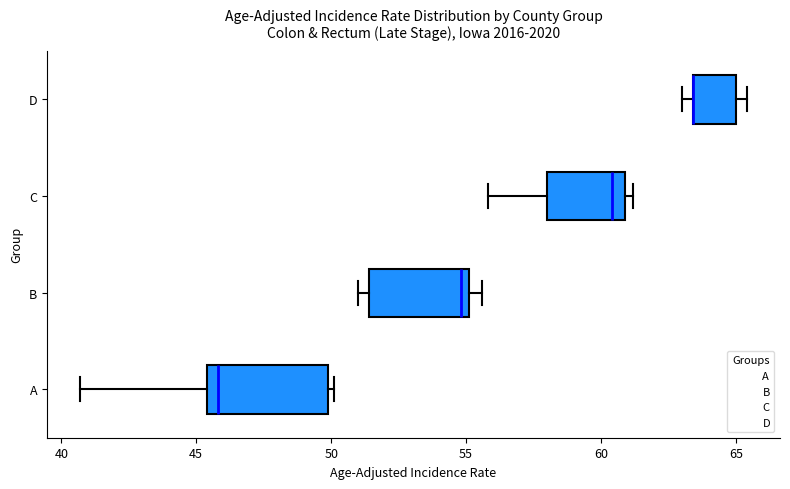

Reading bottom to top, transcribe this box plot: for each box, give where its median line is, the range the box spans, and where its two whiskers end, as read against the x-axis. The values are not printed on the chart, so give them approximately, as read against the axis.

A: median 46.0, box 45.5 to 50.0, whiskers 40.5 to 50.0 (just right of the box's right edge)
B: median 55.0 (just left of the box's right edge), box 51.5 to 55.0, whiskers 51.0 to 55.5
C: median 60.5, box 58.0 to 61.0, whiskers 56.0 to 61.0 (just right of the box's right edge)
D: median 63.5 (drawn on the box's left edge), box 63.5 to 65.0, whiskers 63.0 to 65.5